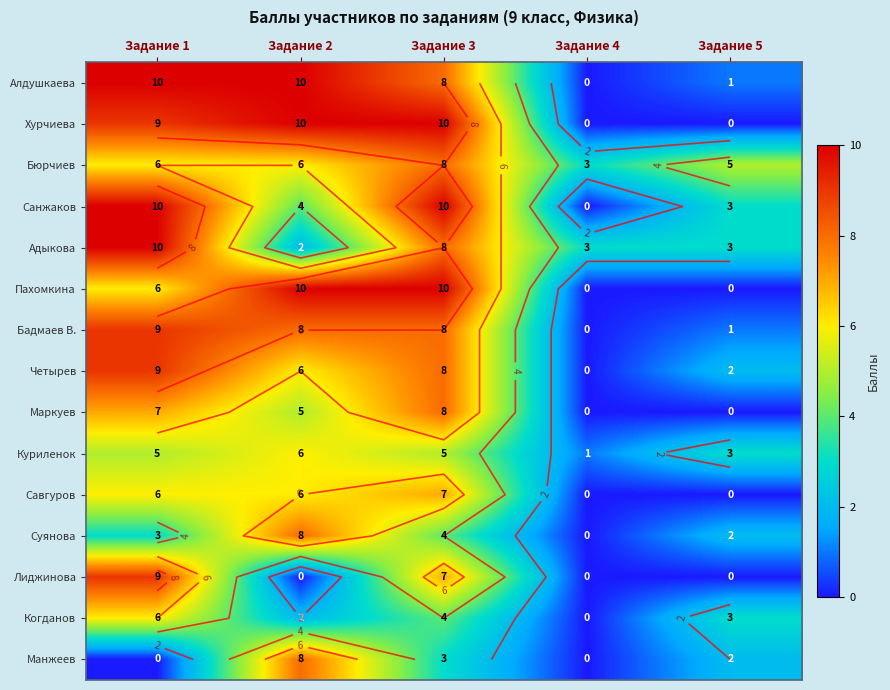

Where is Бадмаев В. nearest to the value 4?

Задание 5